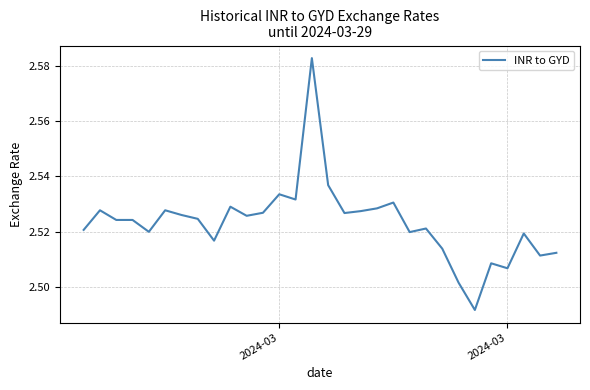

Does the chart display data point markers on the line(s)?

No